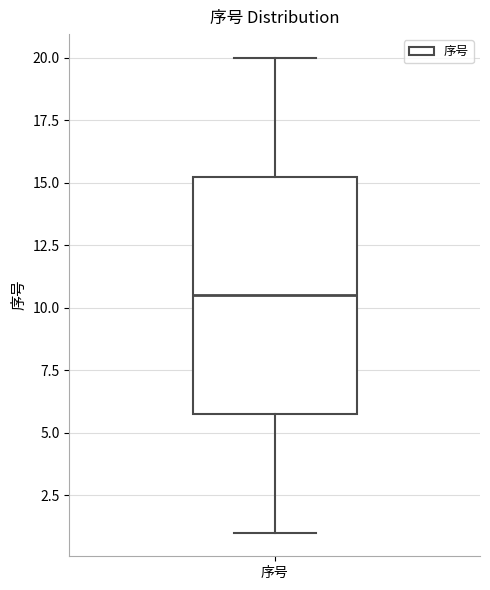

Where does the median line of the box for 序号 sit on the y-axis? The values are not printed on the chart, so give them approximately, as read against the axis.

10.5